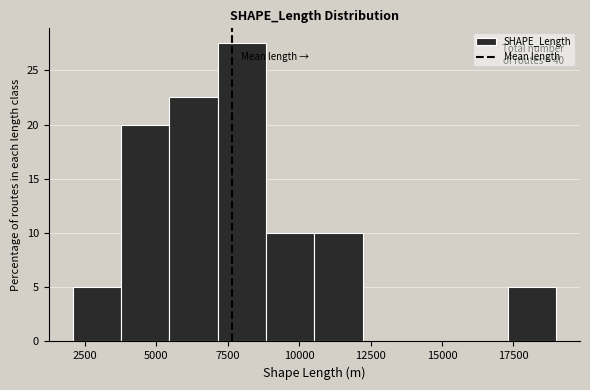

Around what value on the x-axis is the tallest bar? Give the approximate position of its centre, as read against the axis.

8000